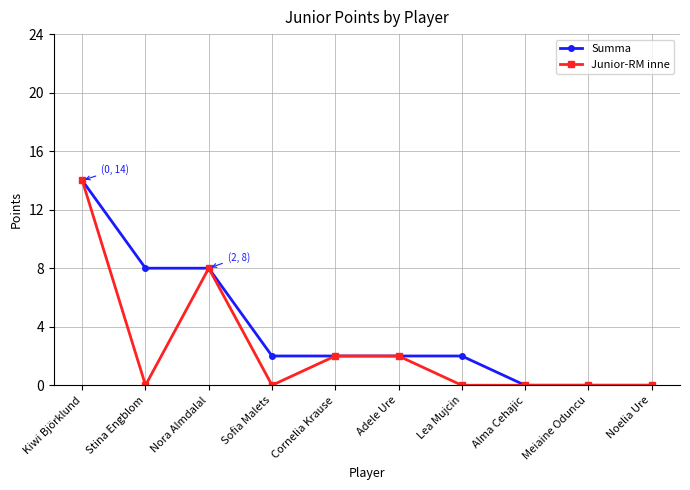

List the series in order of their overall mean, lowest first.

Junior-RM inne, Summa